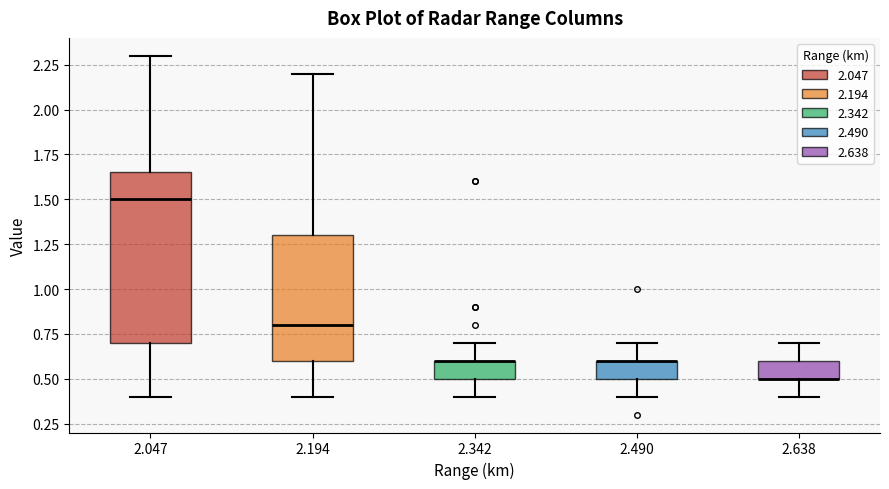

Reading left to right, transcribe this box plot: for each box, give where its median line is, the range the box spans, and where its two whiskers end, as read against the y-axis. The values are not printed on the chart, so give them approximately, as read against the axis.

2.047: median 1.50, box 0.70 to 1.65, whiskers 0.40 to 2.30
2.194: median 0.80, box 0.60 to 1.30, whiskers 0.40 to 2.20
2.342: median 0.60 (drawn on the box's upper edge), box 0.50 to 0.60, whiskers 0.40 to 0.70
2.490: median 0.60 (drawn on the box's upper edge), box 0.50 to 0.60, whiskers 0.40 to 0.70
2.638: median 0.50 (drawn on the box's lower edge), box 0.50 to 0.60, whiskers 0.40 to 0.70